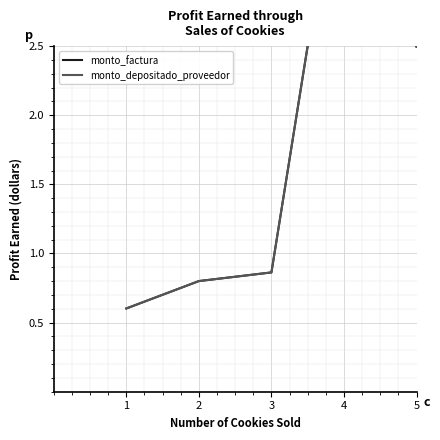

What is the lowest value of the monto_depositado_proveedor series?

0.6